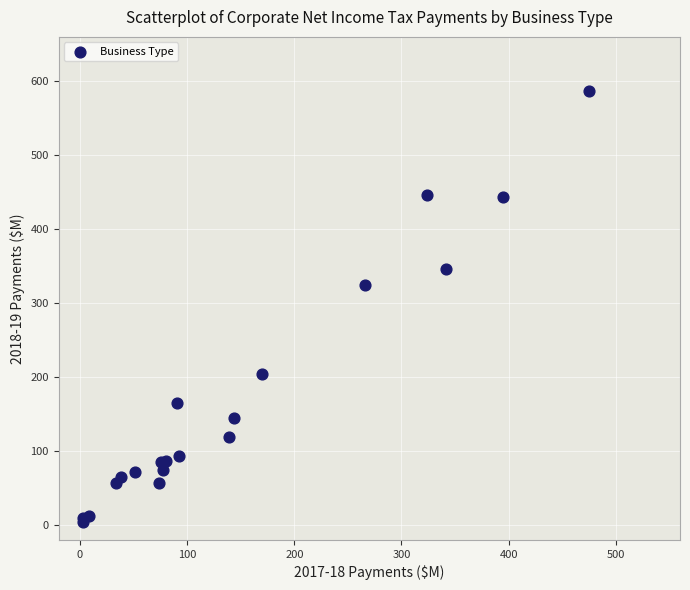

What Y value in the scatter plot is closest to 295?

324.8